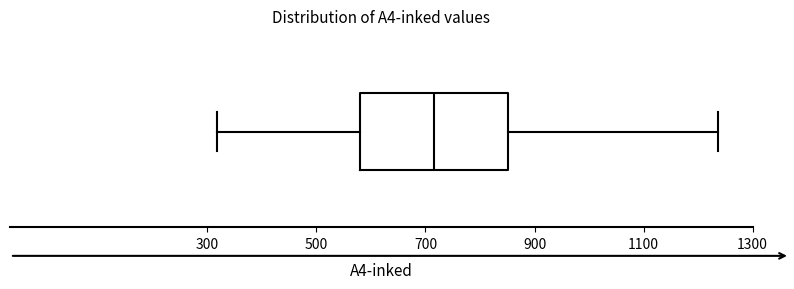

Where does the right whisker of the box end on the x-axis? The values are not printed on the chart, so give them approximately, as read against the axis.

1240